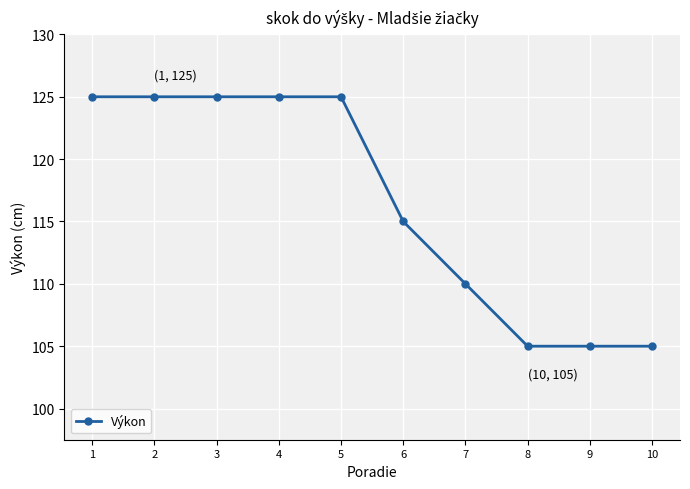

Reading right to left, list all the values displayed in this chart.

10=105	9=105	8=105	7=110	6=115	5=125	4=125	3=125	2=125	1=125